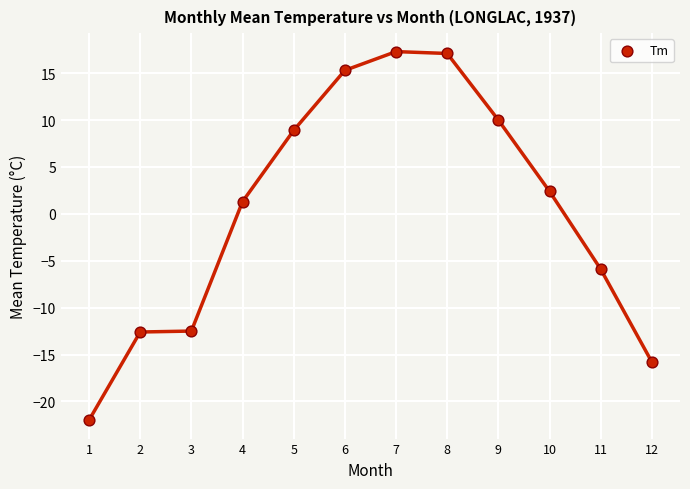

What Y value in the scatter plot is closest to -2?

1.3